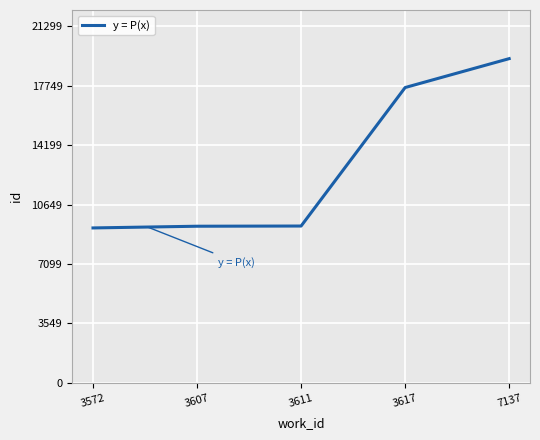

True or false: there are more than 2 points higher than both neighbors.

False